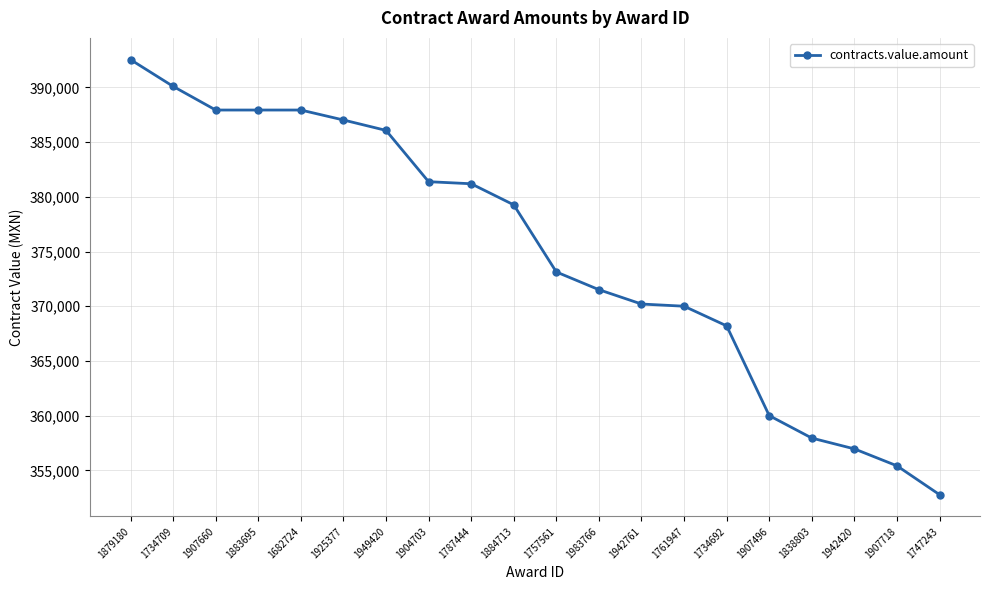

Reading left to right, list all the values displayed in this chart.

1879180=392537.0	1734709=390094.0	1907660=387931.0	1883695=387931.0	1682724=387931.0	1925377=387021.0	1949420=386070.0	1904703=381381.0	1787444=381192.8	1884713=379264.7	1757561=373131.0	1983766=371510.4	1942761=370200.0	1761947=370000.0	1734692=368202.7	1907496=360000.0	1838803=357948.0	1942420=356959.2	1907718=355411.1	1747243=352774.5